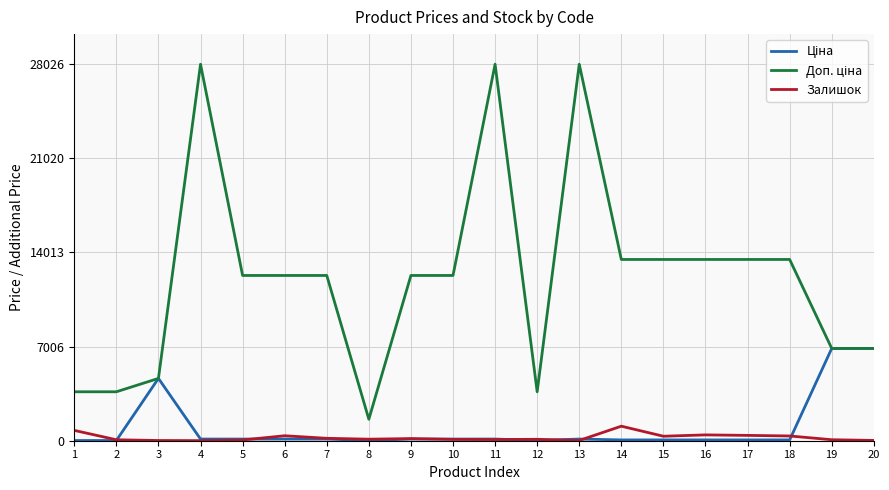

Is this an area chart (filled region under the line)?

No